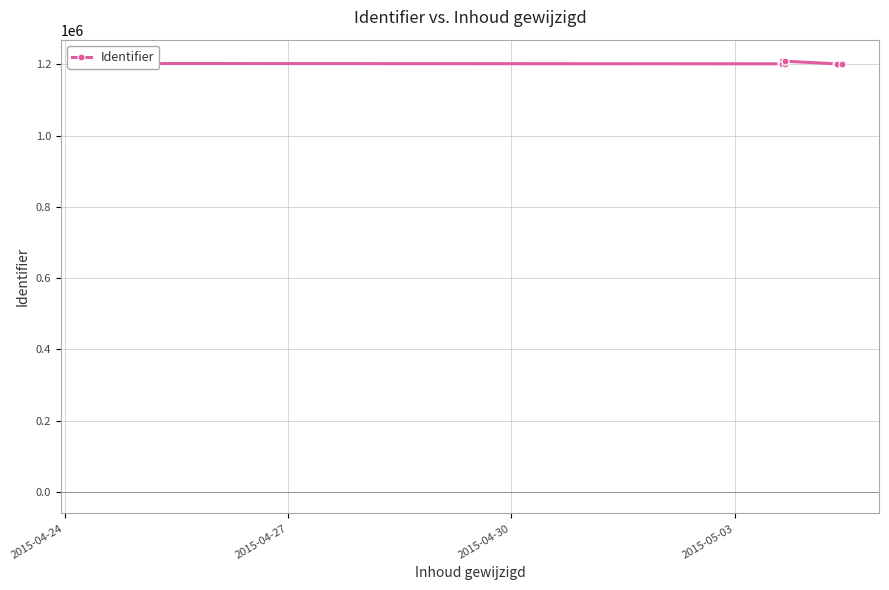

What is the greatest value displayed?

1209054